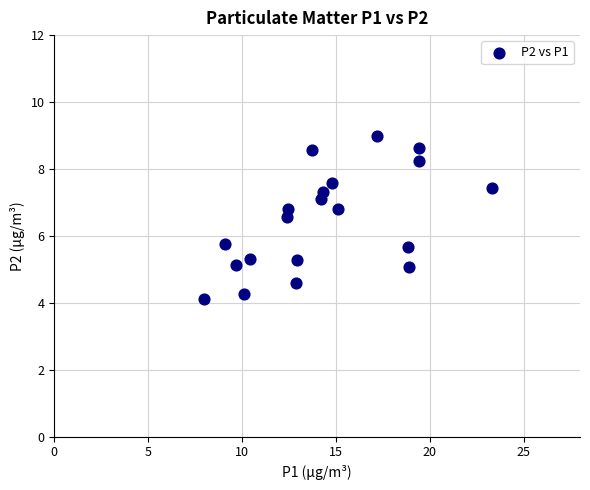

What is the range of X values (max minus min)?

15.3